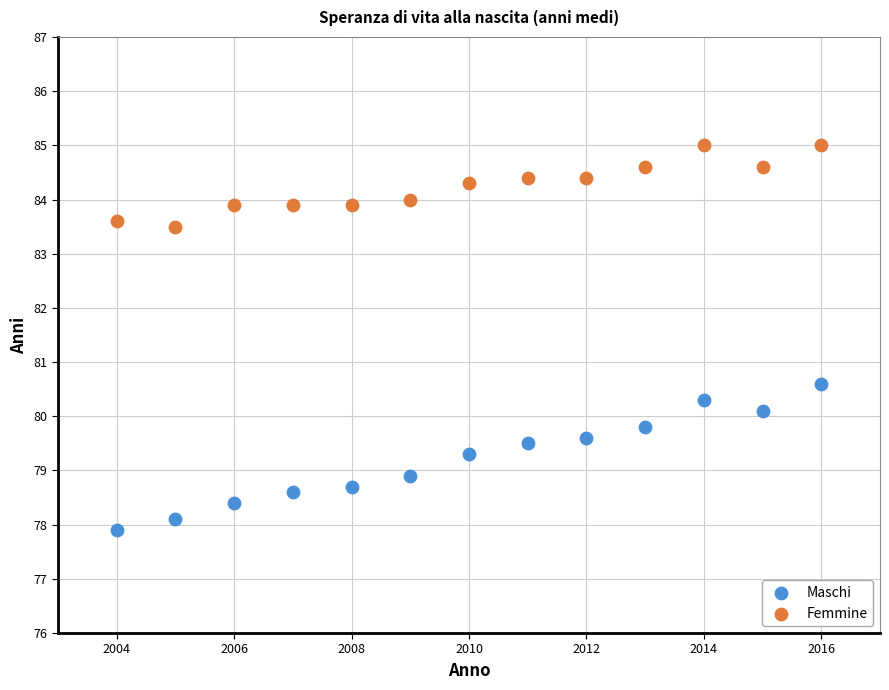

Which series has the largest Y range (max minus min)?

Maschi